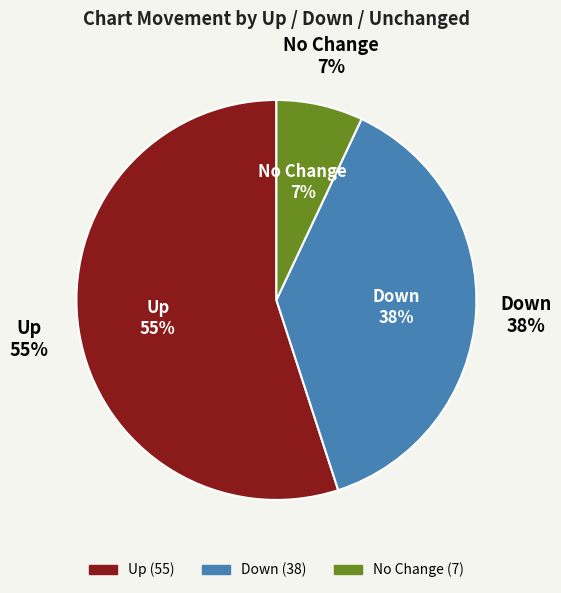

Count the number of slices in the pie.

3